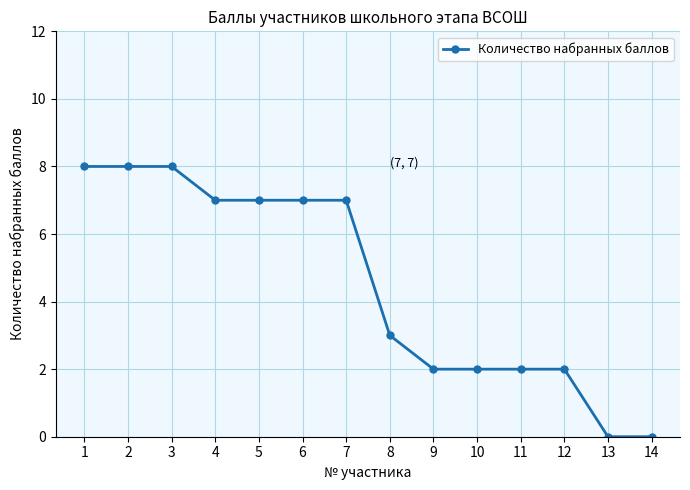

Reading left to right, transcribe all the data shown in this chart.

8	8	8	7	7	7	7	3	2	2	2	2	0	0